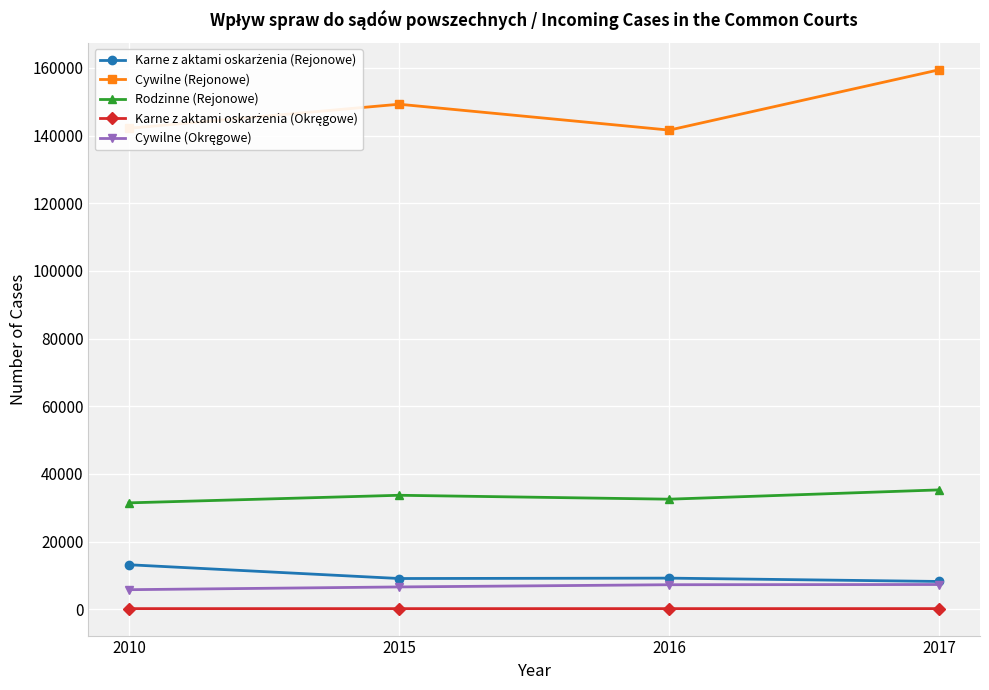

What is the total value across all series at 2015?

198777